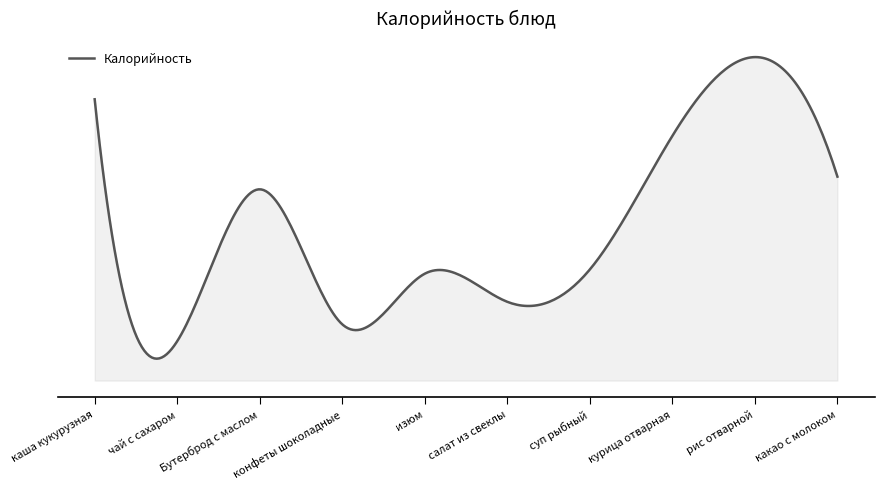

Reading right to left, what are all the values shown in this chart?

145	230	174	79	56	76	40	136	28	200